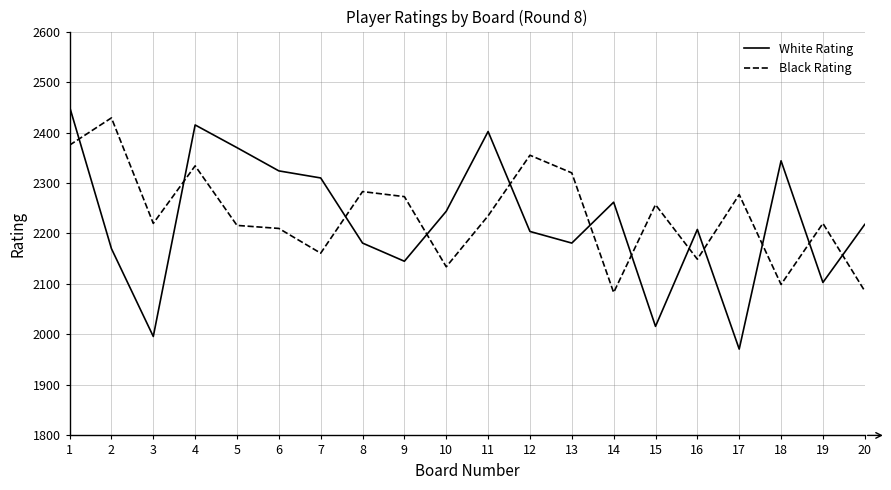

What is the sum of the White Rating values at 17 and 15?

3987